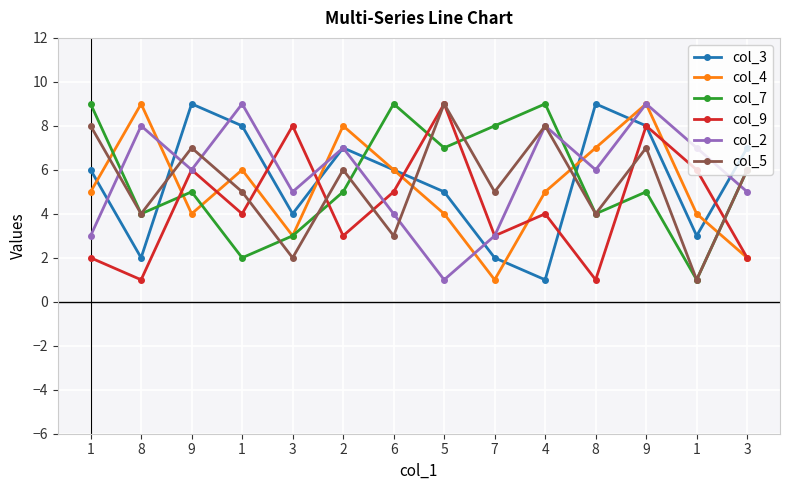

After their last crossing, which series has the higher values: col_7 or col_9?

col_7